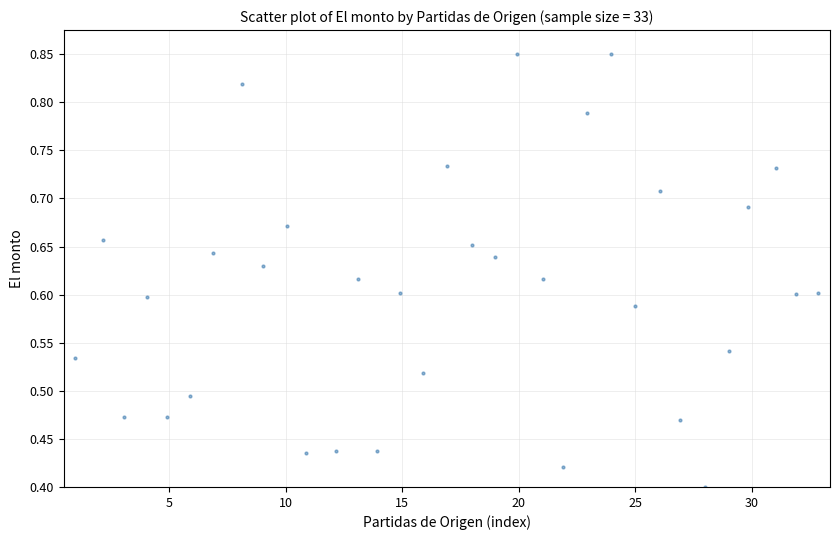

What is the range of X values (max minus min)?

31.9